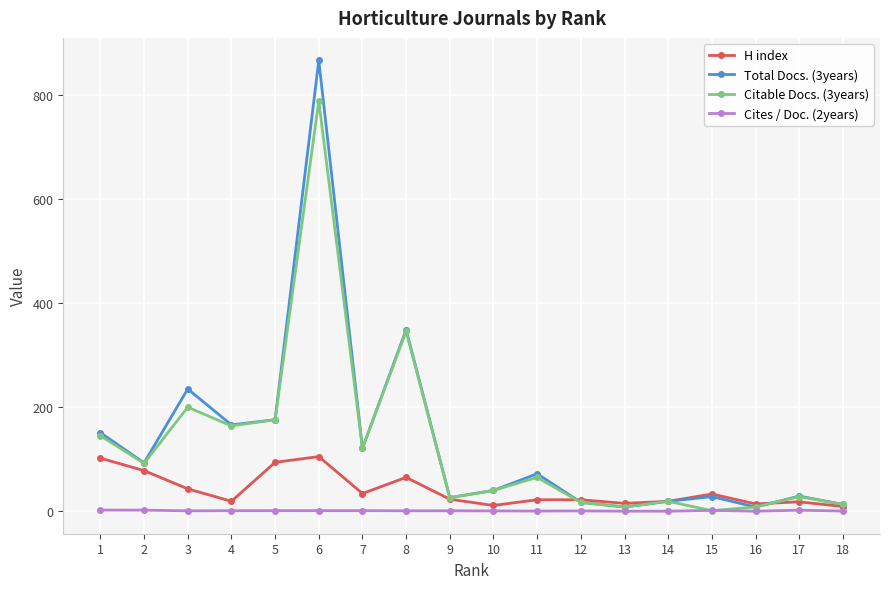

The value of Total Docs. (3years) at 3 is 306.2. True or false?

False